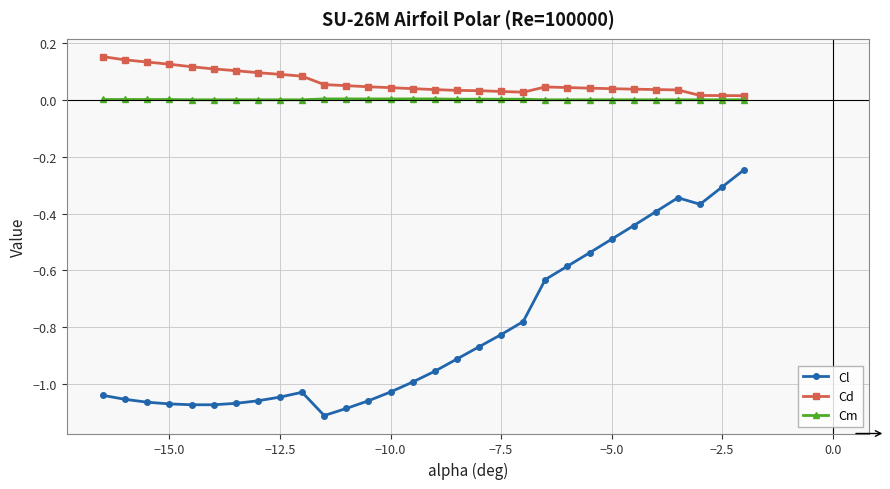

Which series has the largest total across all categories?

Cd